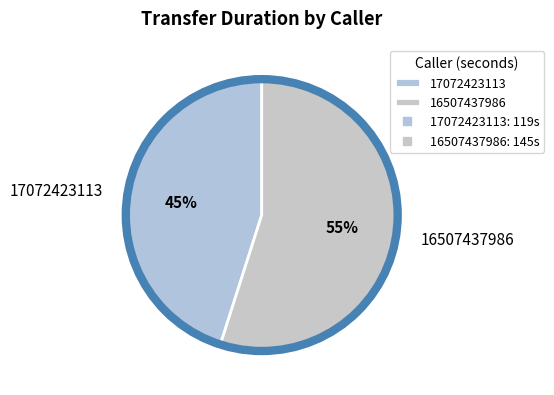

Is the sum of 16507437986 and 17072423113 greater than half?

Yes